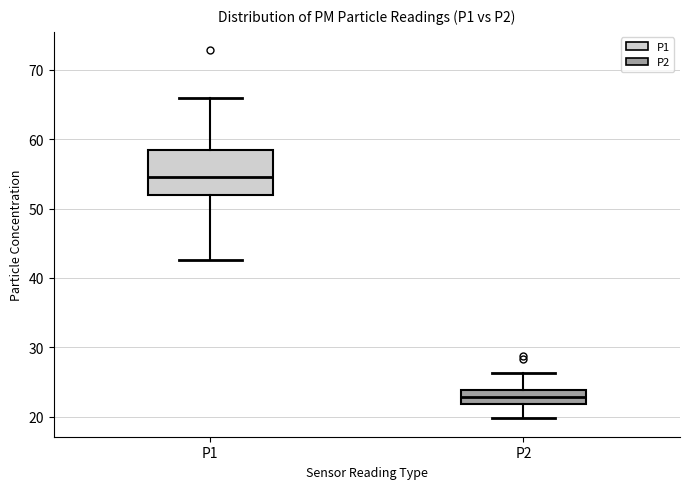

Reading left to right, transcribe this box plot: for each box, give where its median line is, the range the box spans, and where its two whiskers end, as read against the y-axis. The values are not printed on the chart, so give them approximately, as read against the axis.

P1: median 55, box 52 to 58, whiskers 43 to 66
P2: median 23, box 22 to 24, whiskers 20 to 26